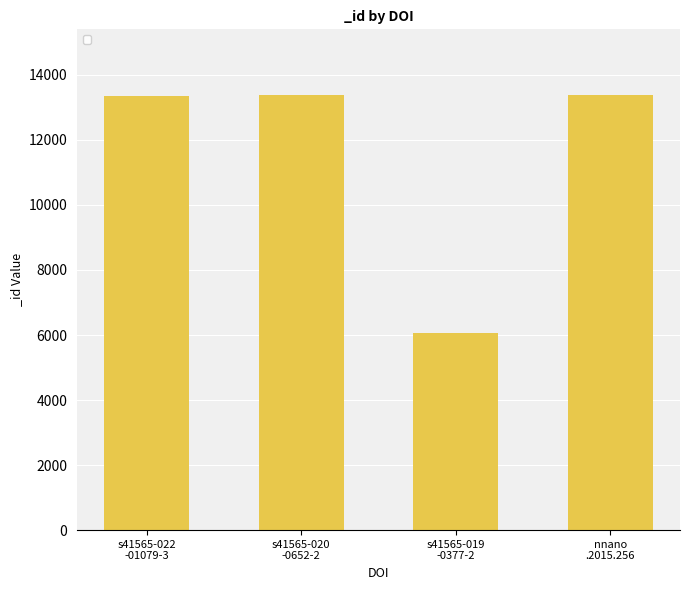

What is the maximum value shown in the chart?

13392